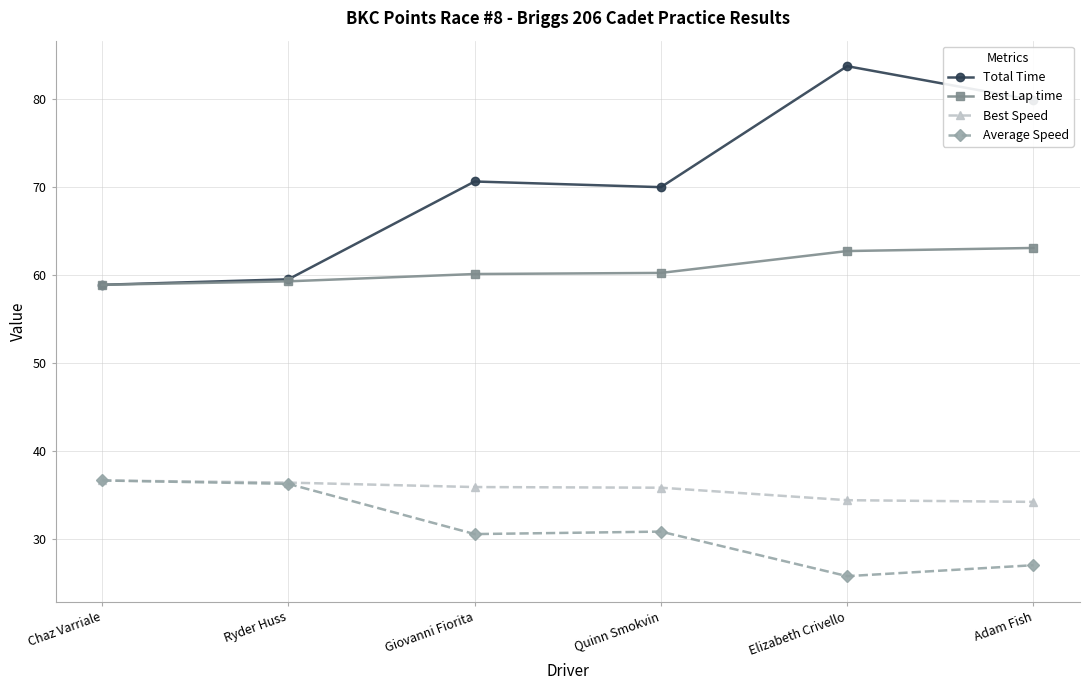

At which category does the chart reach its peak across all series?

Elizabeth Crivello